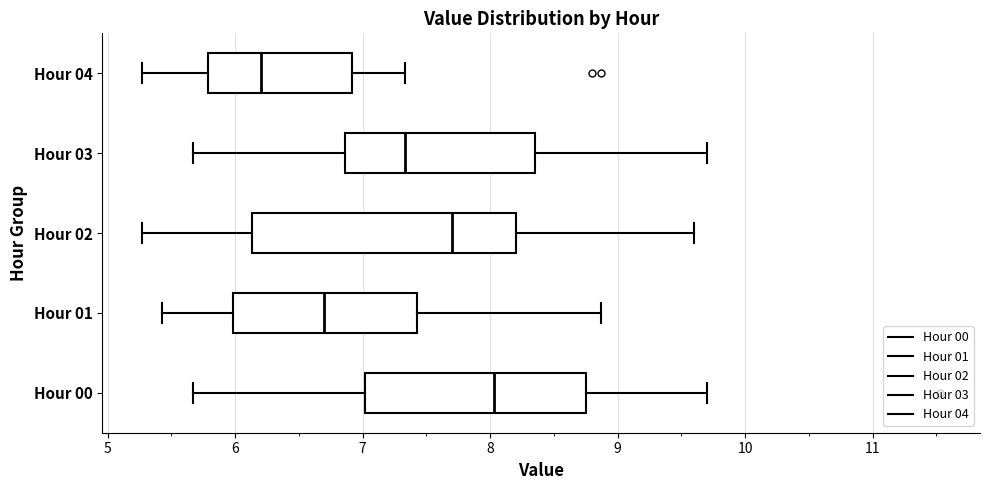

Where is the right edge of the box for Hour 03 on the x-axis? The values are not printed on the chart, so give them approximately, as read against the axis.

8.4